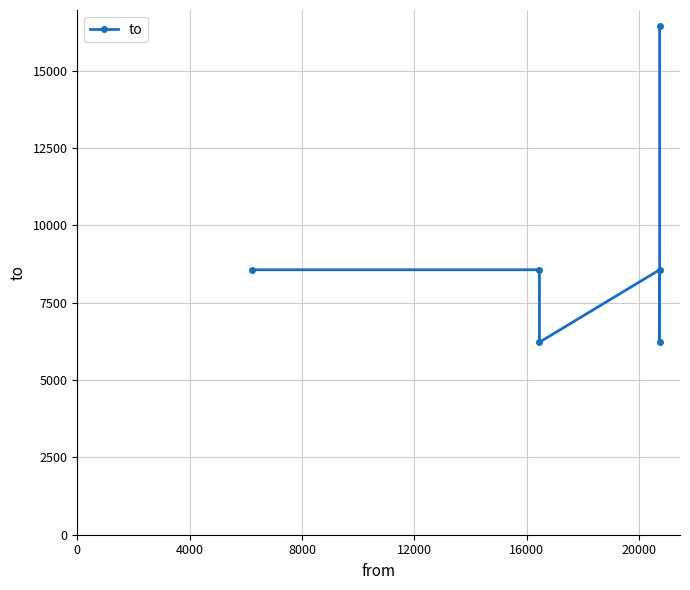

Reading left to right, extract all data points from this chart.

8568	8568	6225	8568	6225	16457